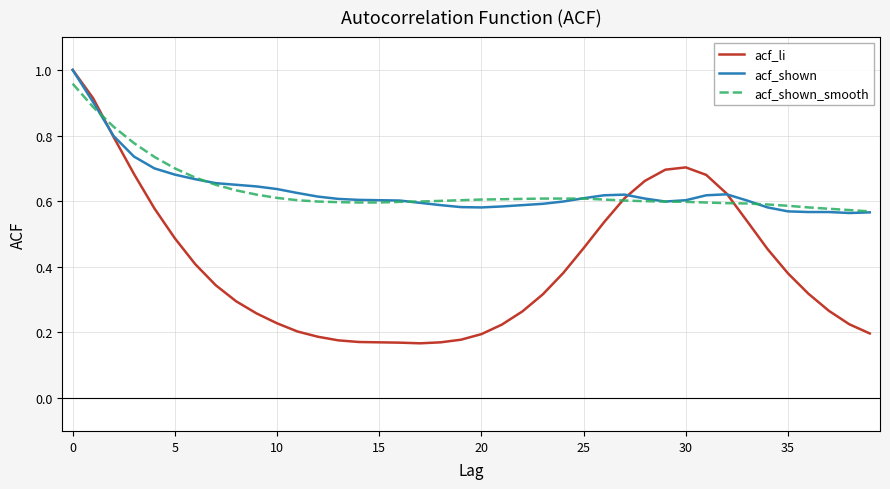

Count the number of data series in this chart.

3